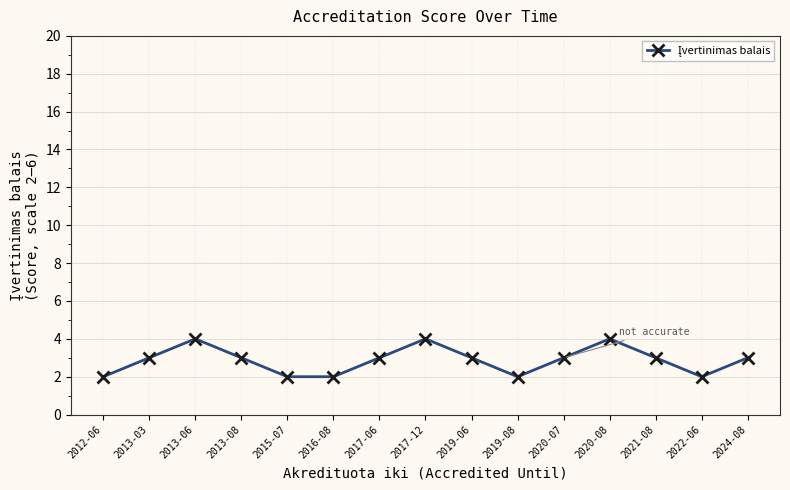

How many lines are shown in the chart?

1